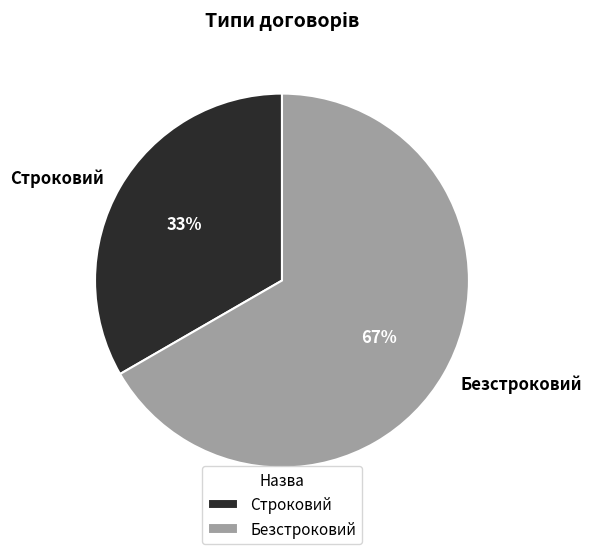

To the nearest percent, what percentage of the pie is Строковий?

33%